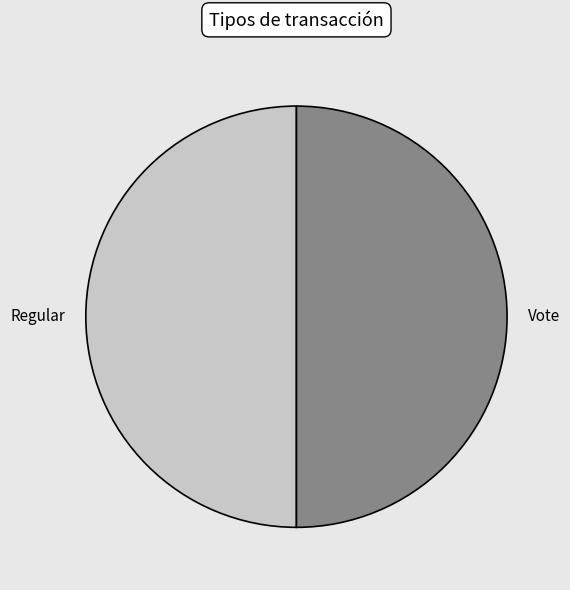

What is the ratio of the value at Regular to the value at Vote?

1.0